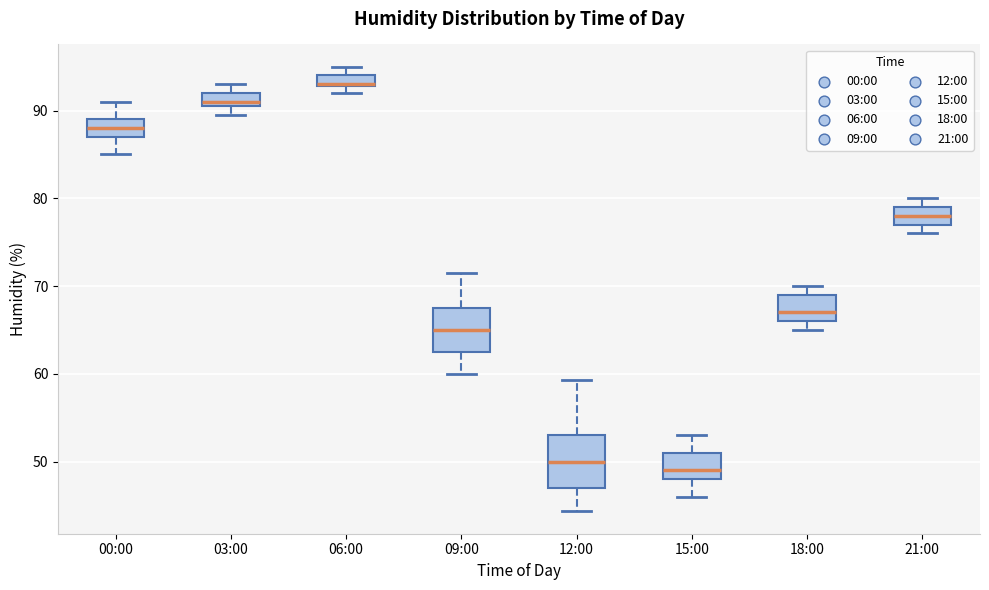

Comparing the boxes themselves (not the whiskers), which one is the tallest?

12:00